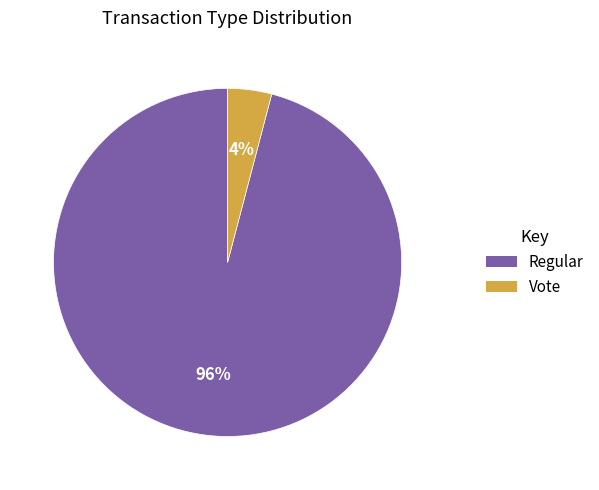

True or false: Regular accounts for 83% of the total.

False